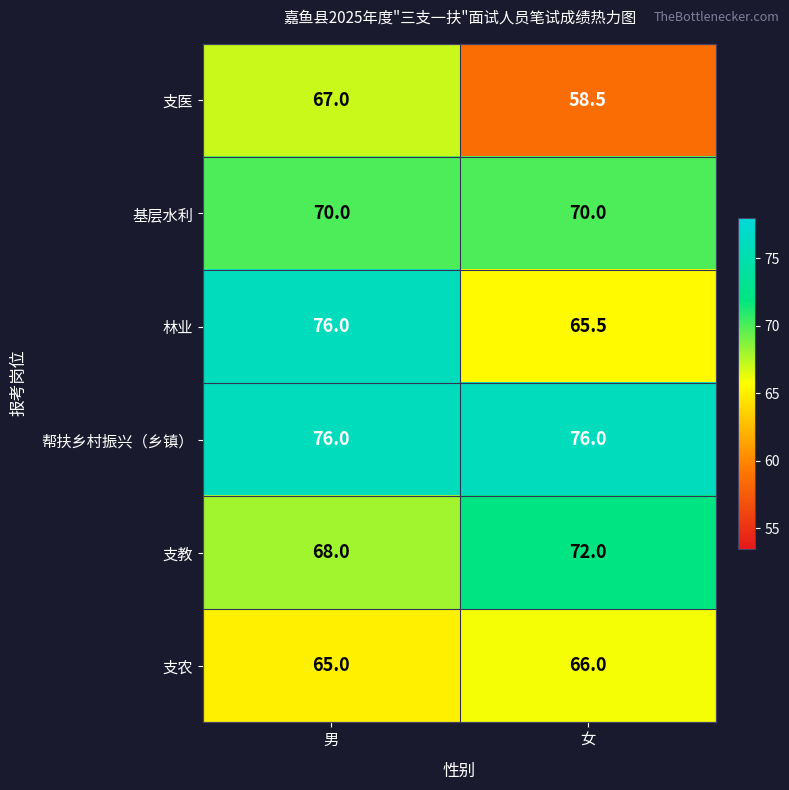

Is it true that 支教 equals 72.0 at 女?

True